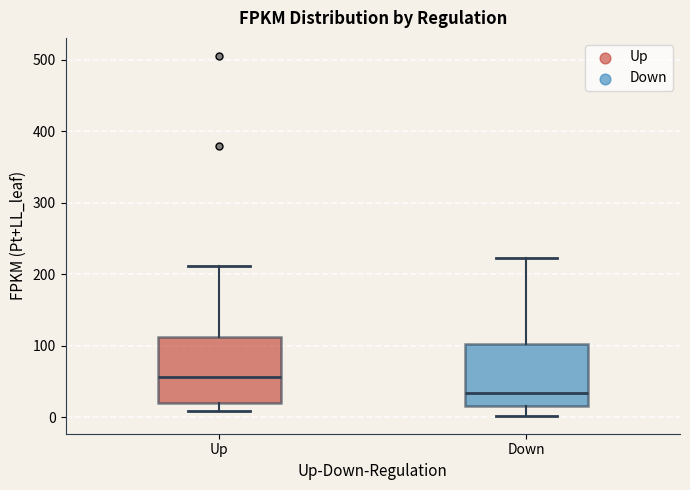

Where does the median line of the box for Up sit on the y-axis? The values are not printed on the chart, so give them approximately, as read against the axis.

60